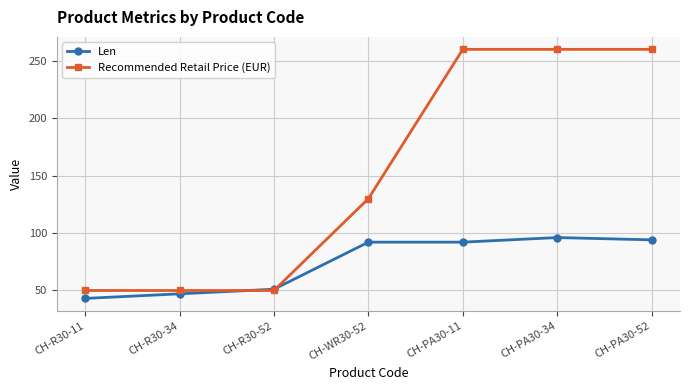

Which series changed the most between CH-R30-34 and CH-PA30-34?

Recommended Retail Price (EUR)